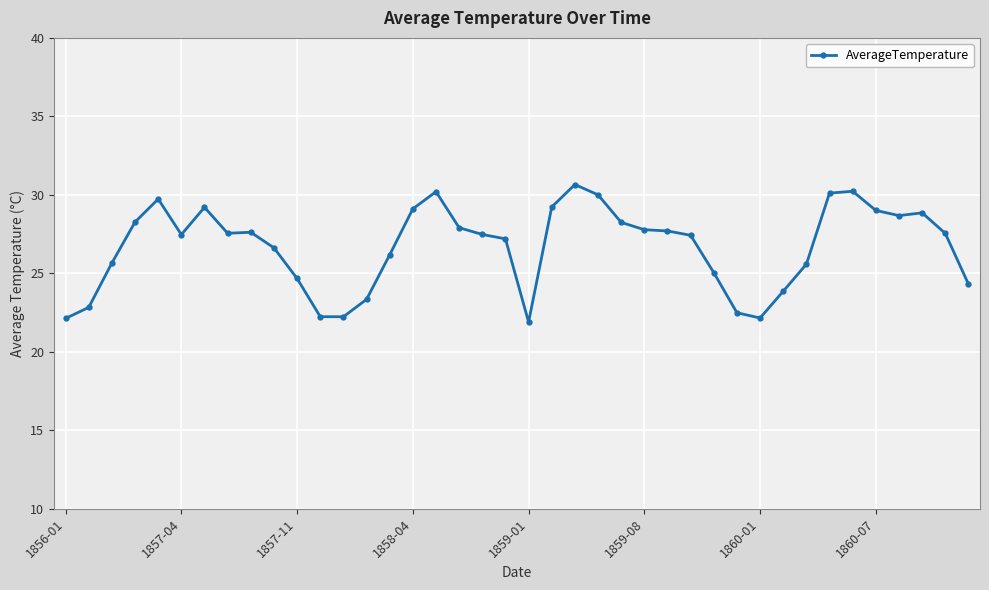

Count the number of categories in the chart.

40